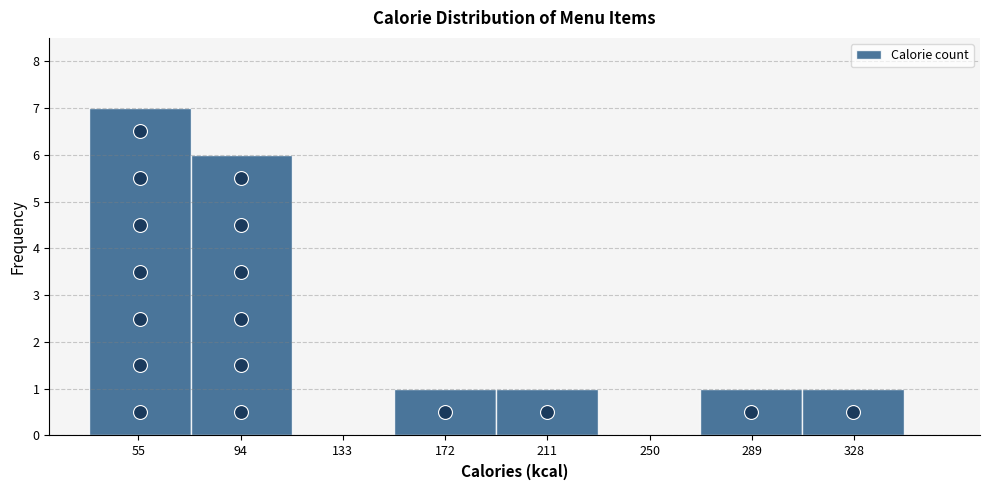

Over which range of the x-axis is the bar tallest?

35 to 75